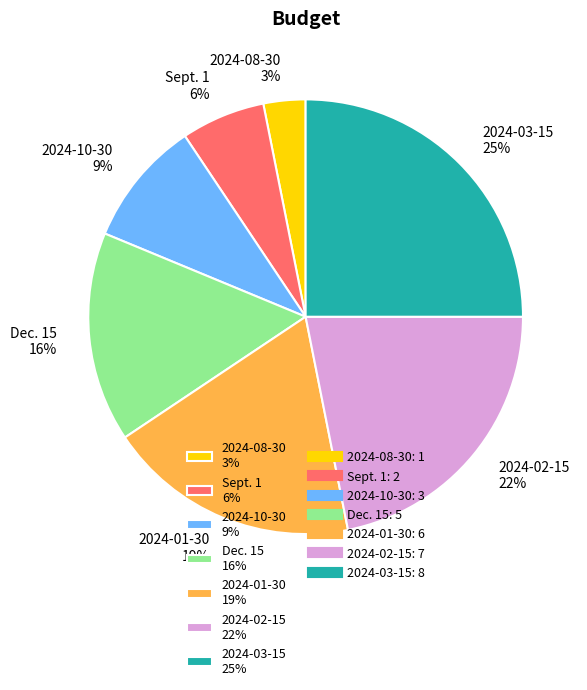

What is the smallest slice in the pie chart?

2024-08-30